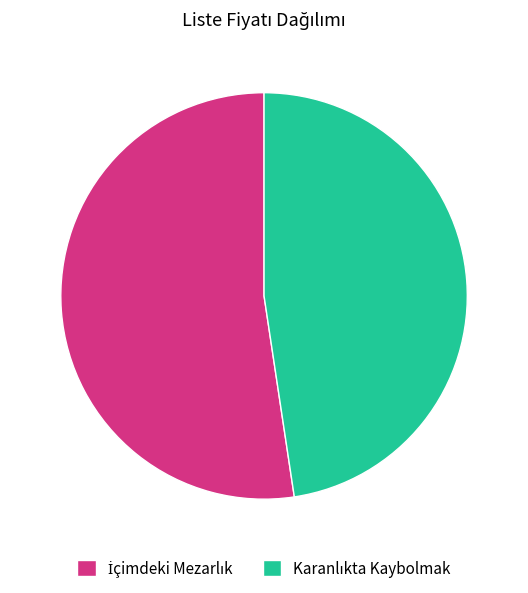

Is there a majority slice in this chart?

Yes